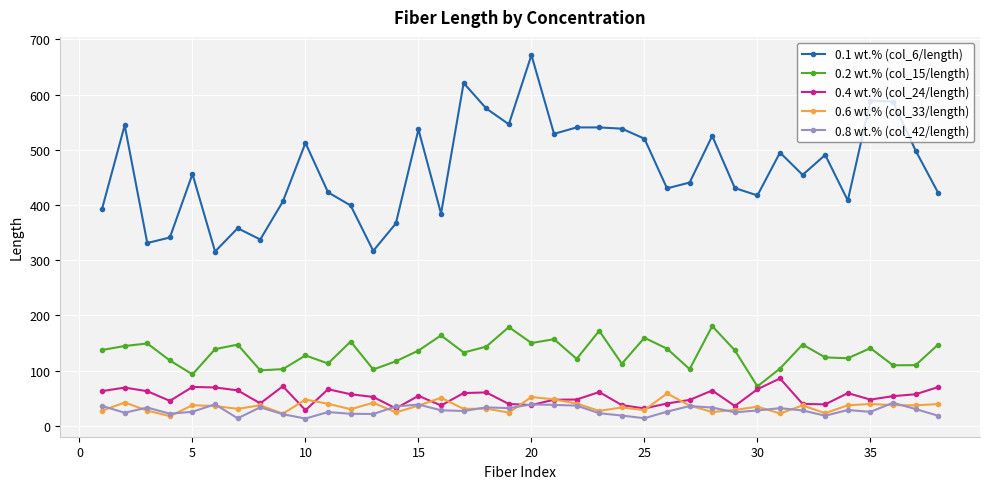

How many values in the 0.8 wt.% (col_42/length) series exceed 27?

20